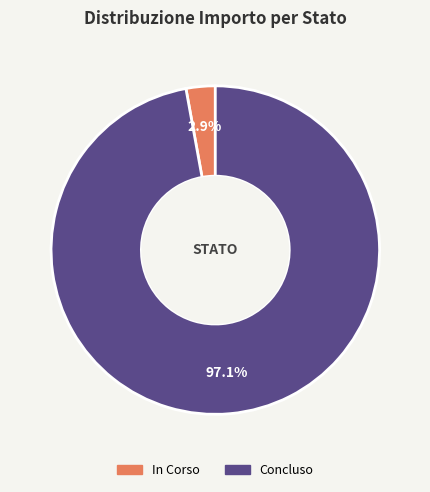

Which has a higher value, Concluso or In Corso?

Concluso